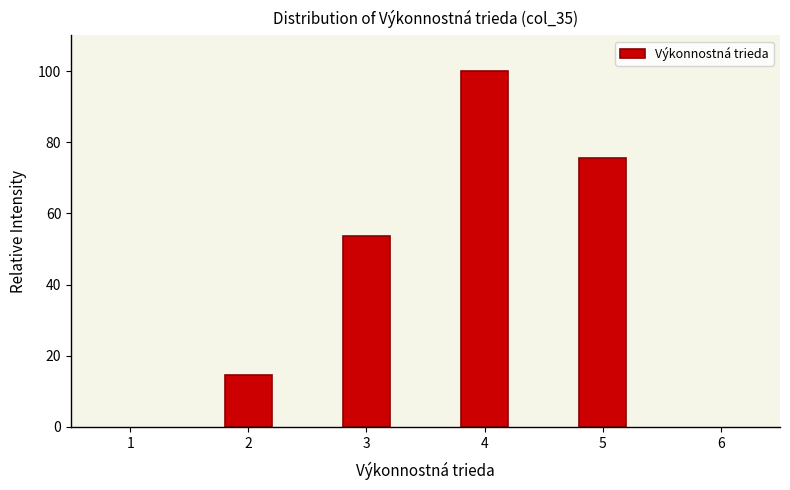

Reading left to right, transcribe all the data shown in this chart.

2=14.6	3=53.7	4=100.0	5=75.6